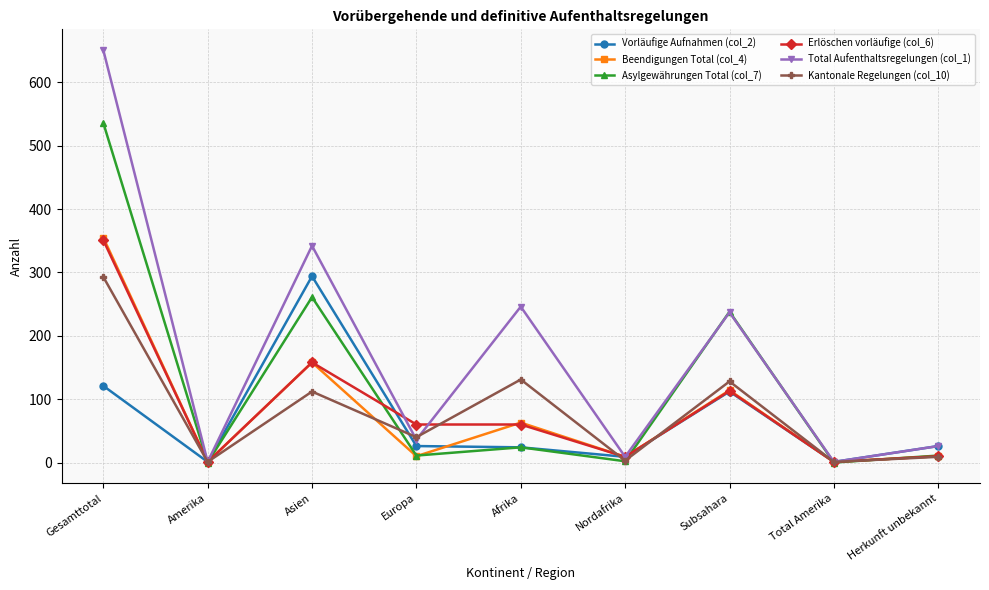

What is the maximum value shown in the chart?

651